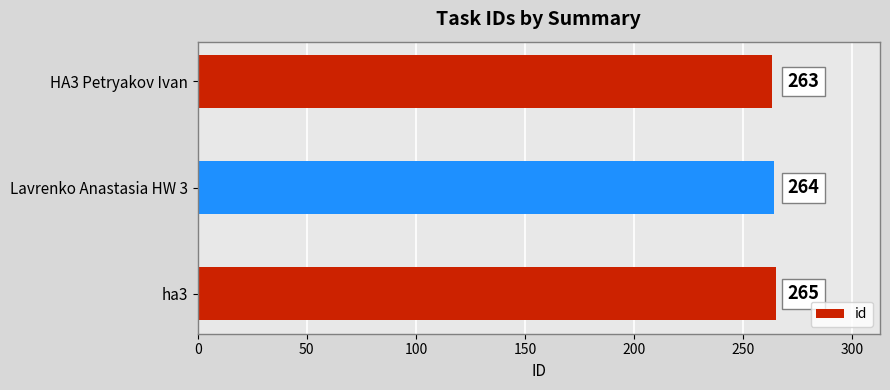

How many bars are there in total?

3